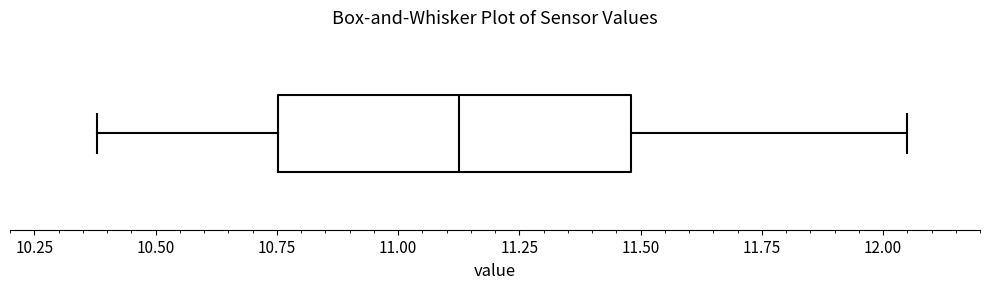

Transcribe this box plot: give where the median line is, the range the box spans, and where the two whiskers end, as read against the x-axis. The values are not printed on the chart, so give them approximately, as read against the axis.

median 11.15, box 10.75 to 11.50, whiskers 10.40 to 12.05